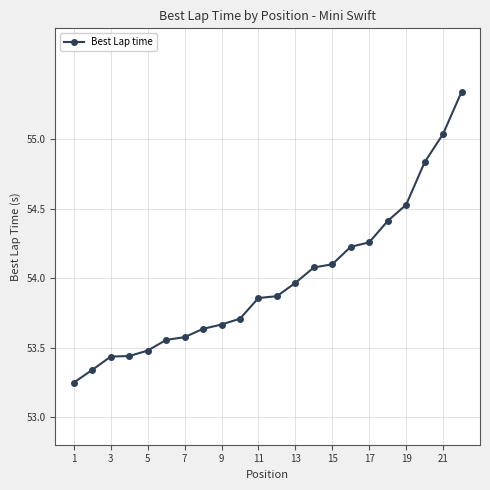

What is the difference between the maximum and minimum values?

2.1